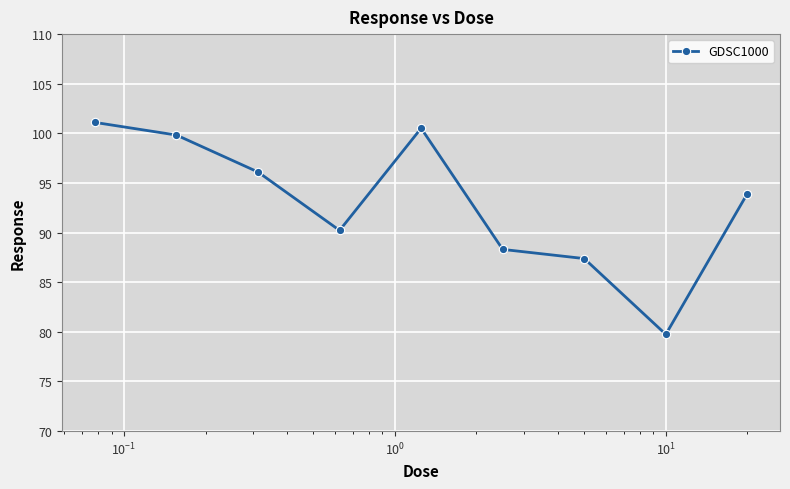

What is the maximum value shown in the chart?

101.1